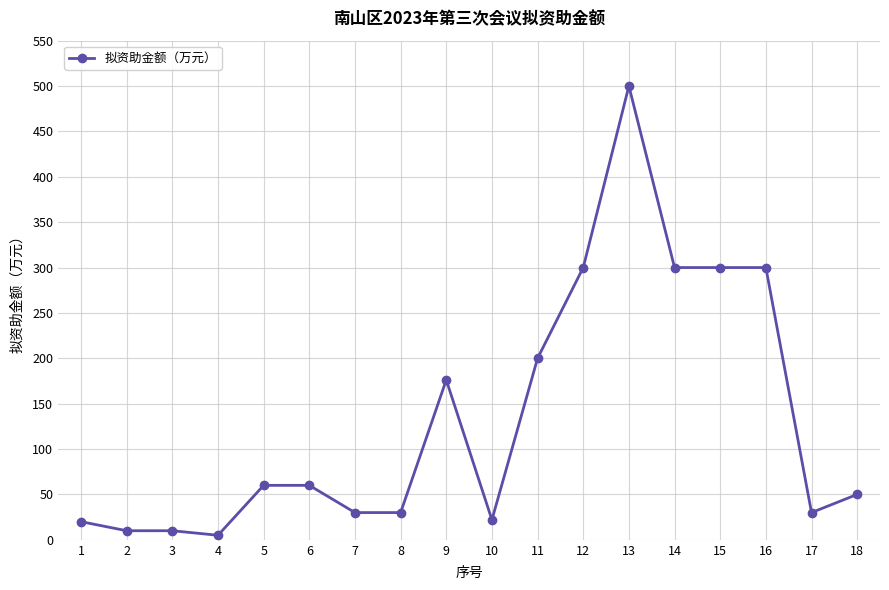

What is the sum of all values?

2403.2